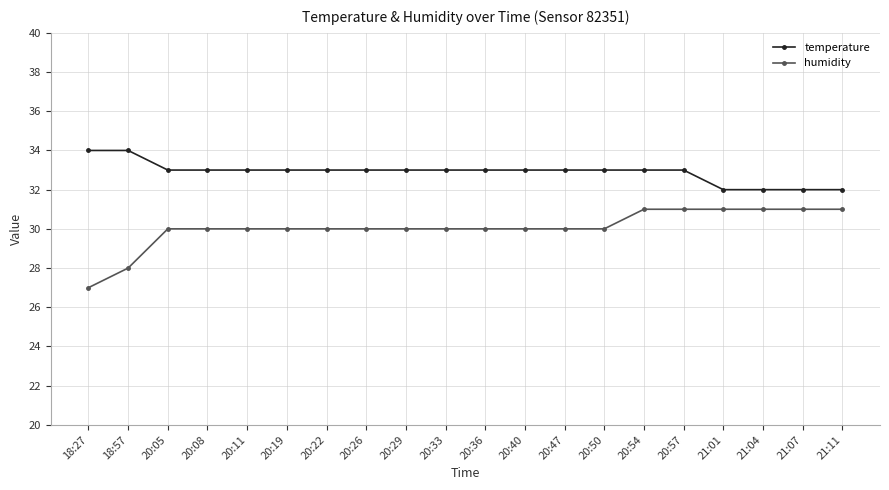

At 18:27, list the series in order from largest to smallest.

temperature, humidity